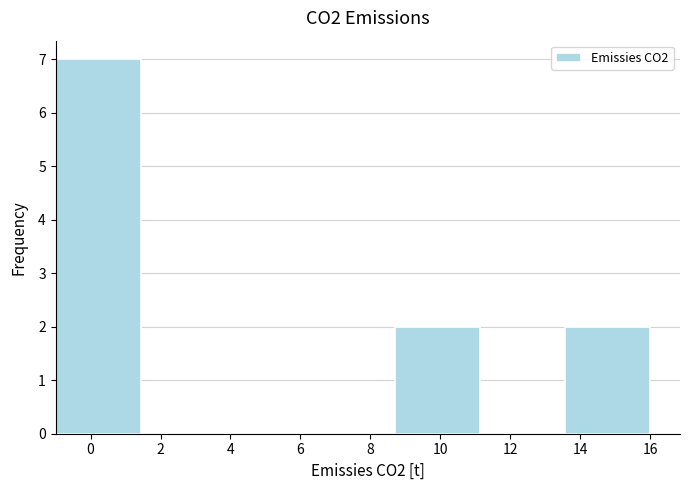

How tall is the bar that spans -1.0 to 1.4 on the x-axis? Neither the bar edges nor the heights are printed on the chart, so give them approximately, as read against the axes.

7